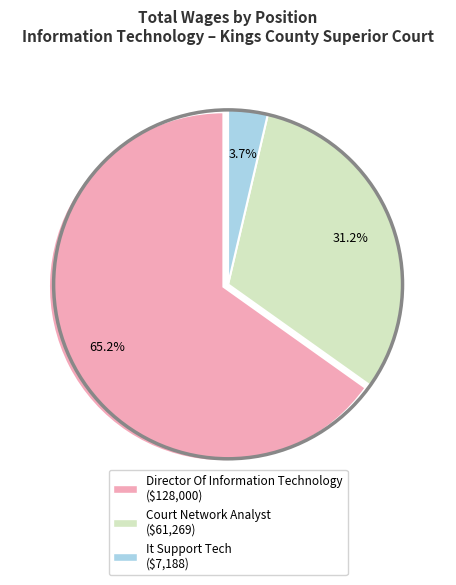

Which has a higher value, Court Network Analyst or Director Of Information Technology?

Director Of Information Technology